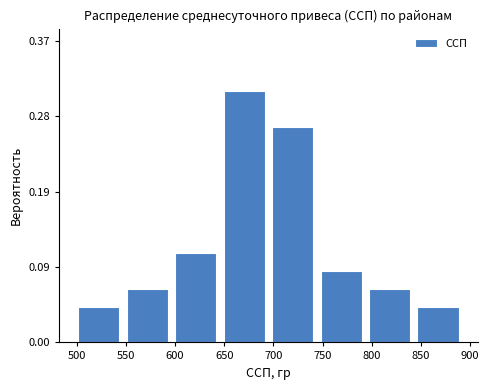

Which range on the x-axis has the tallest bar?

645 to 695